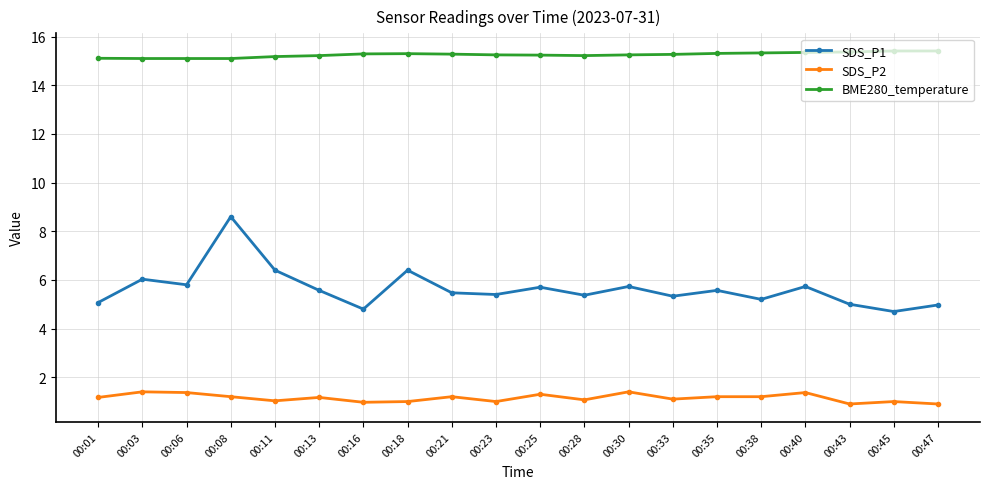

What is the value of the SDS_P2 point at the 9th from the left?

1.2